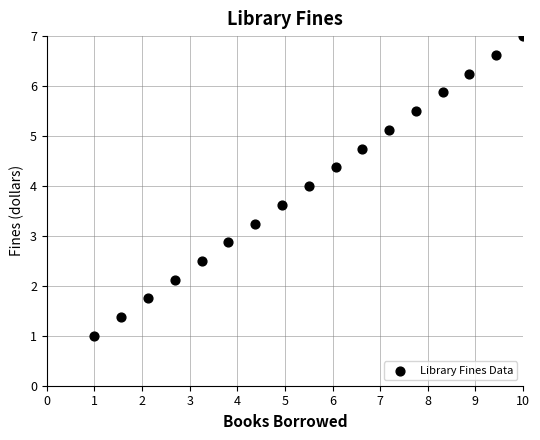

What is the range of Y values (max minus min)?

6.0